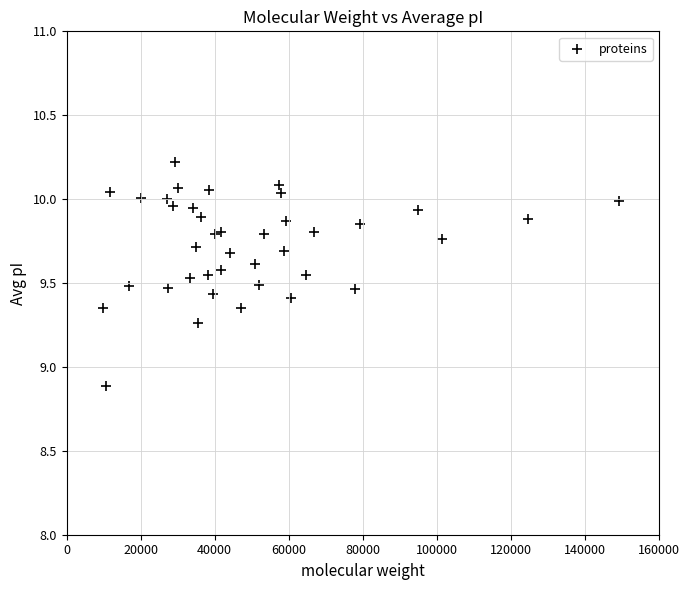

What Y value in the scatter plot is closest to 9?

8.9